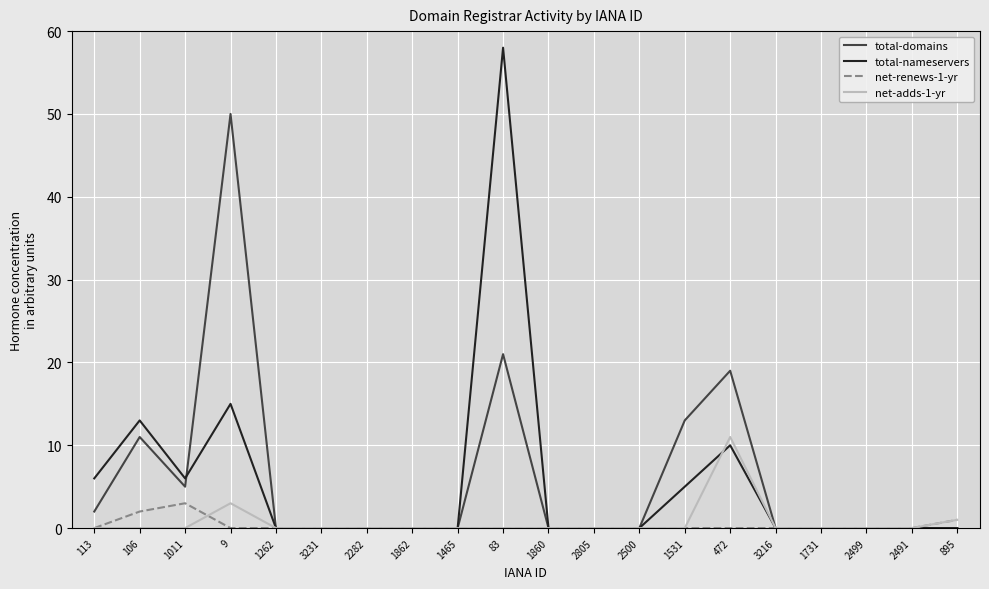

What is the maximum value shown in the chart?

58